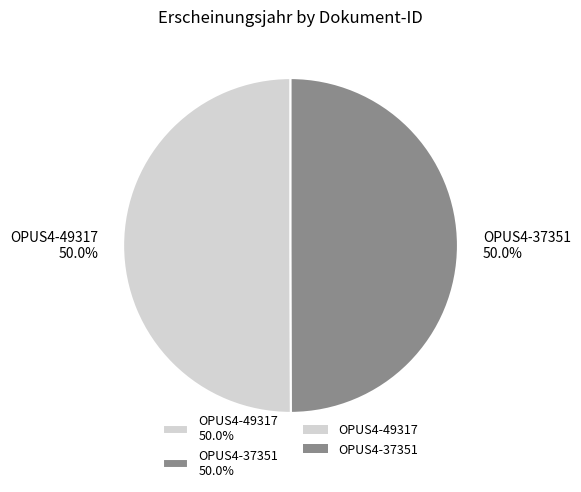

What is the ratio of the value at OPUS4-49317 50.0% to the value at OPUS4-37351 50.0%?

1.0